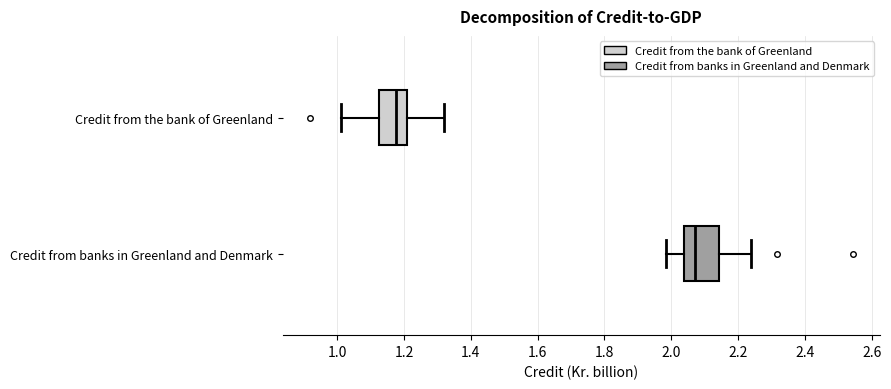

Which box is the widest, from its left edge to its right edge?

Credit from banks in Greenland and Denmark